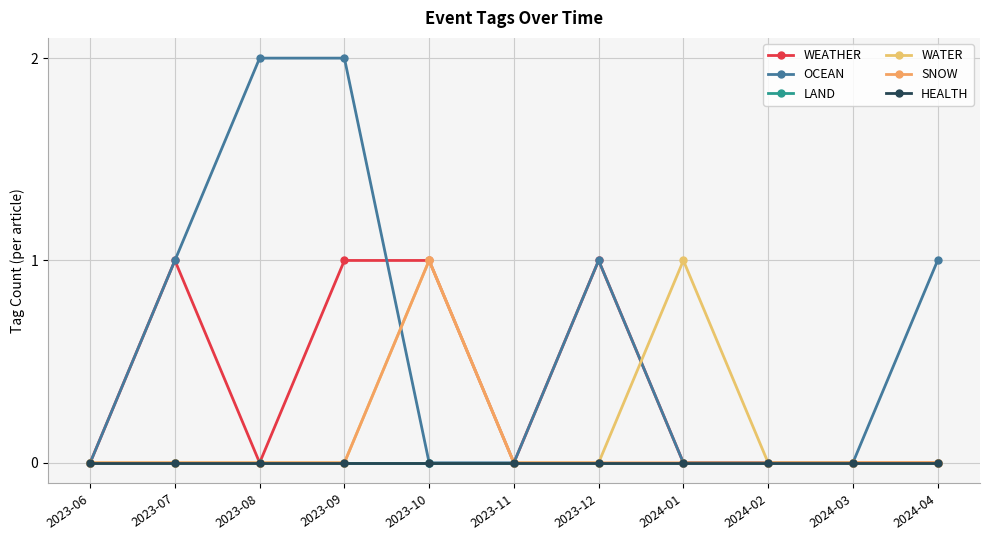

Does the chart have visible grid lines?

Yes